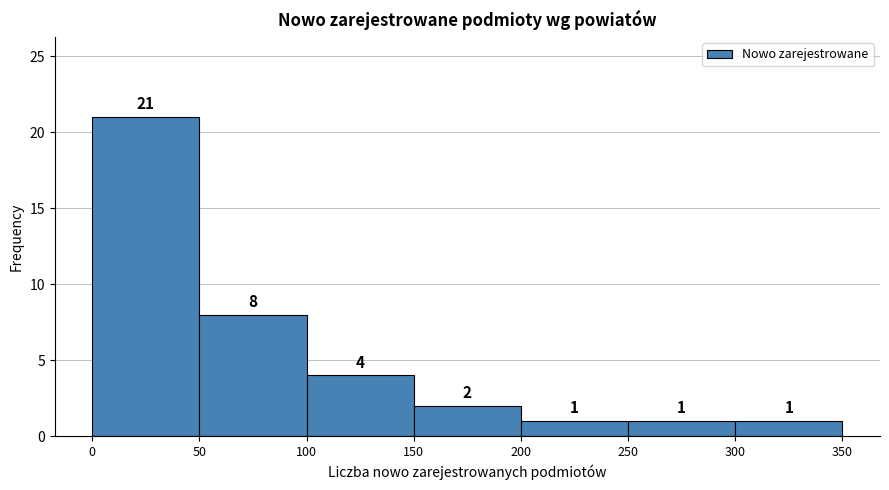

Over which range of the x-axis is the bar tallest?

0 to 50